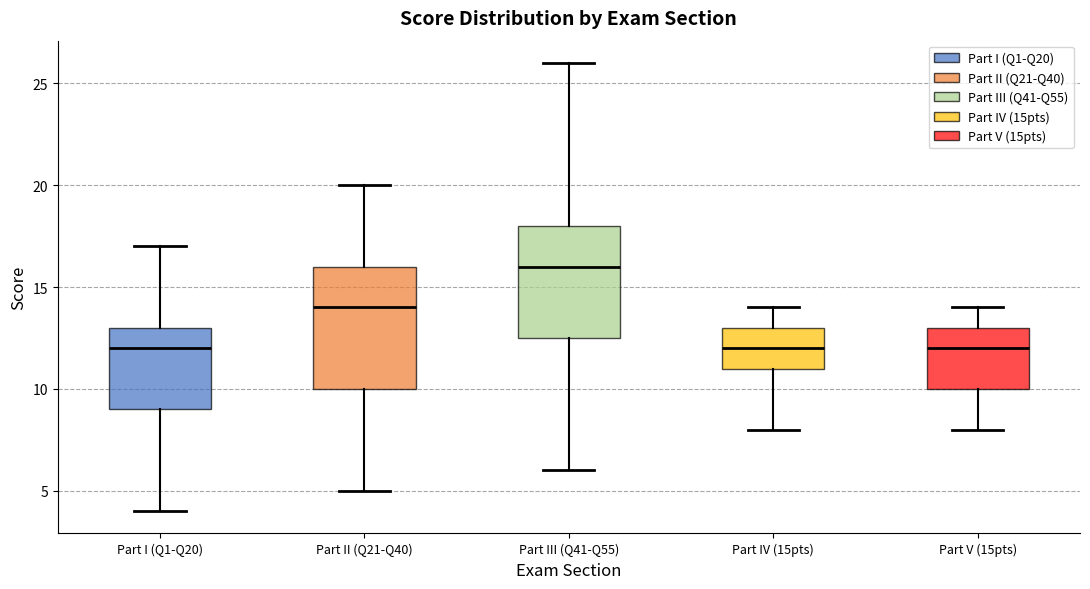

Reading left to right, transcribe this box plot: for each box, give where its median line is, the range the box spans, and where its two whiskers end, as read against the y-axis. The values are not printed on the chart, so give them approximately, as read against the axis.

Part I (Q1-Q20): median 12.0, box 9.0 to 13.0, whiskers 4.0 to 17.0
Part II (Q21-Q40): median 14.0, box 10.0 to 16.0, whiskers 5.0 to 20.0
Part III (Q41-Q55): median 16.0, box 12.5 to 18.0, whiskers 6.0 to 26.0
Part IV (15pts): median 12.0, box 11.0 to 13.0, whiskers 8.0 to 14.0
Part V (15pts): median 12.0, box 10.0 to 13.0, whiskers 8.0 to 14.0